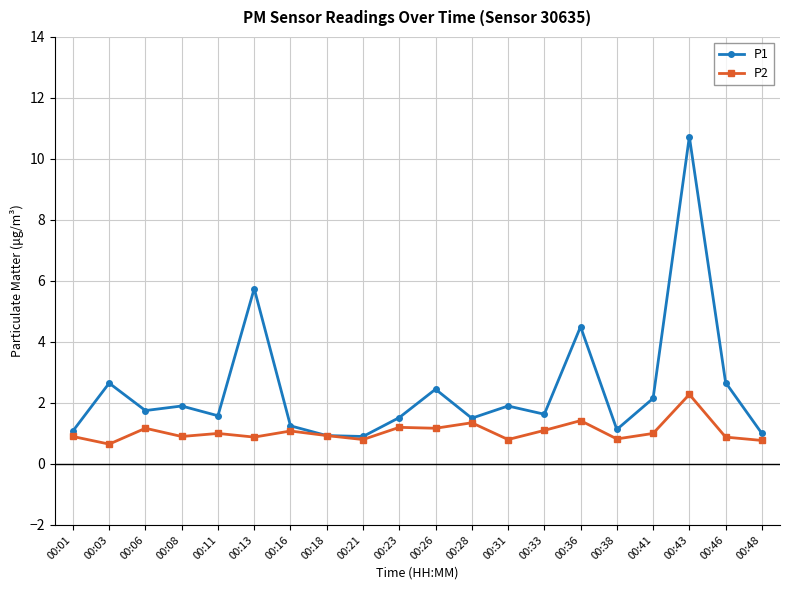

At how many categories does at least one series exceed 2?

7